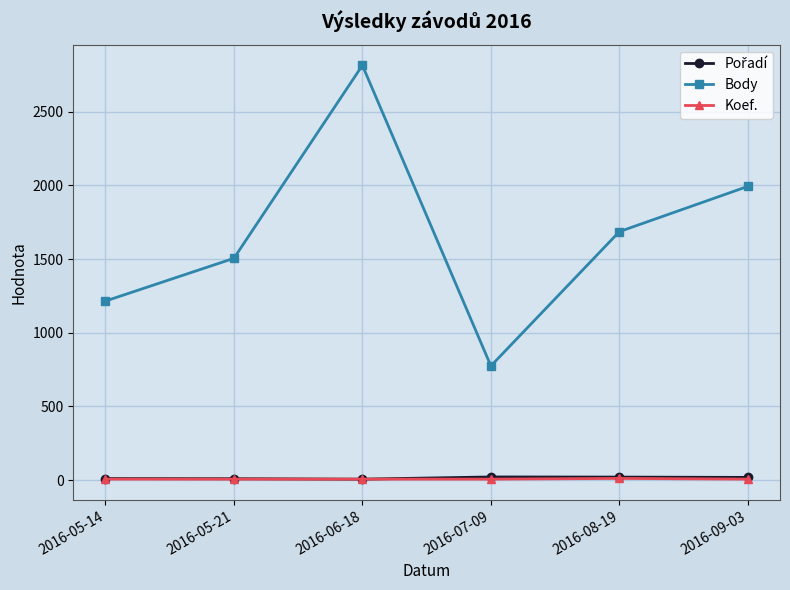

What is the value of the Koef. point at the 3rd from the left?

7